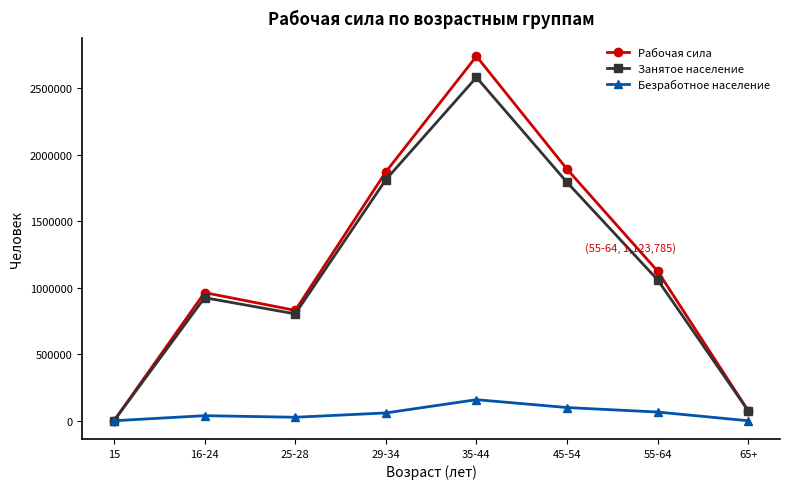

True or false: Безработное население has more than 0 interior local peaks.

True